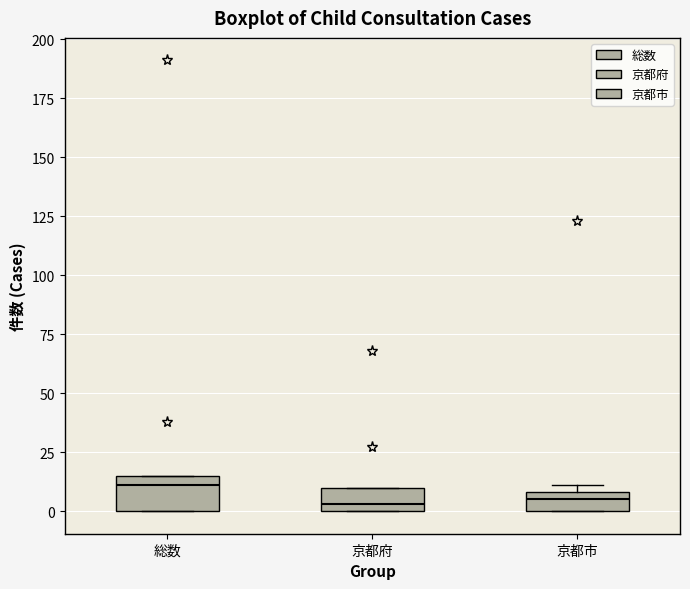

Where does the median line of the box for 京都市 sit on the y-axis? The values are not printed on the chart, so give them approximately, as read against the axis.

5